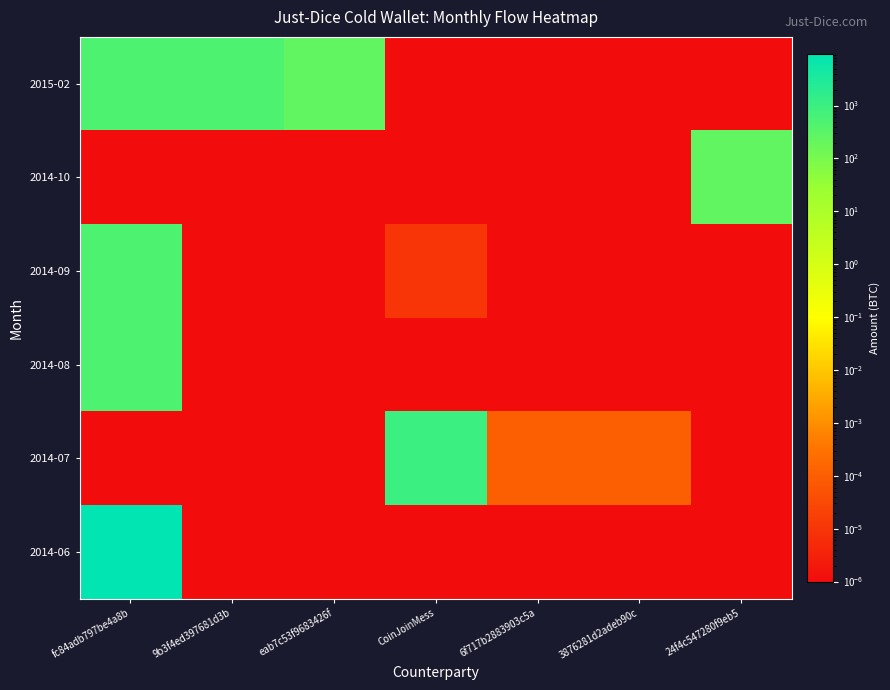

List the series in order of their peak value, lowest first.

2014-10, 2015-02, 2014-09, 2014-08, 2014-07, 2014-06